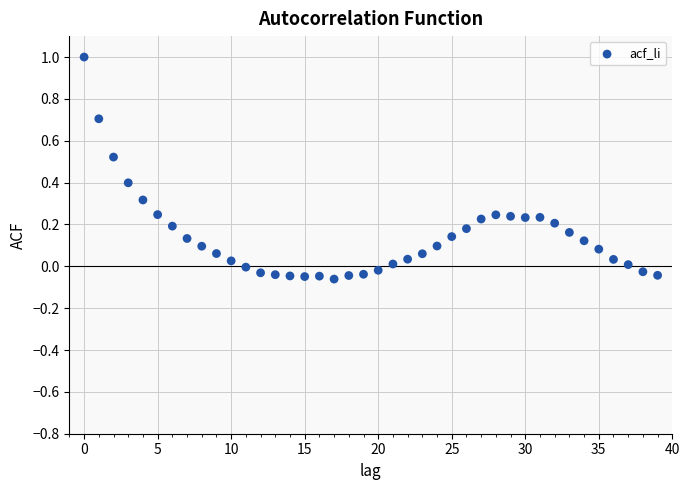

What is the range of Y values (max minus min)?

1.1